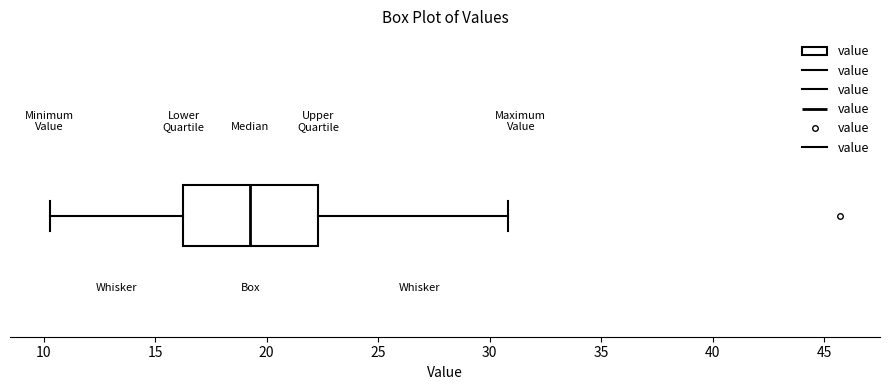

Where does the median line of the box sit on the x-axis? The values are not printed on the chart, so give them approximately, as read against the axis.

19.5